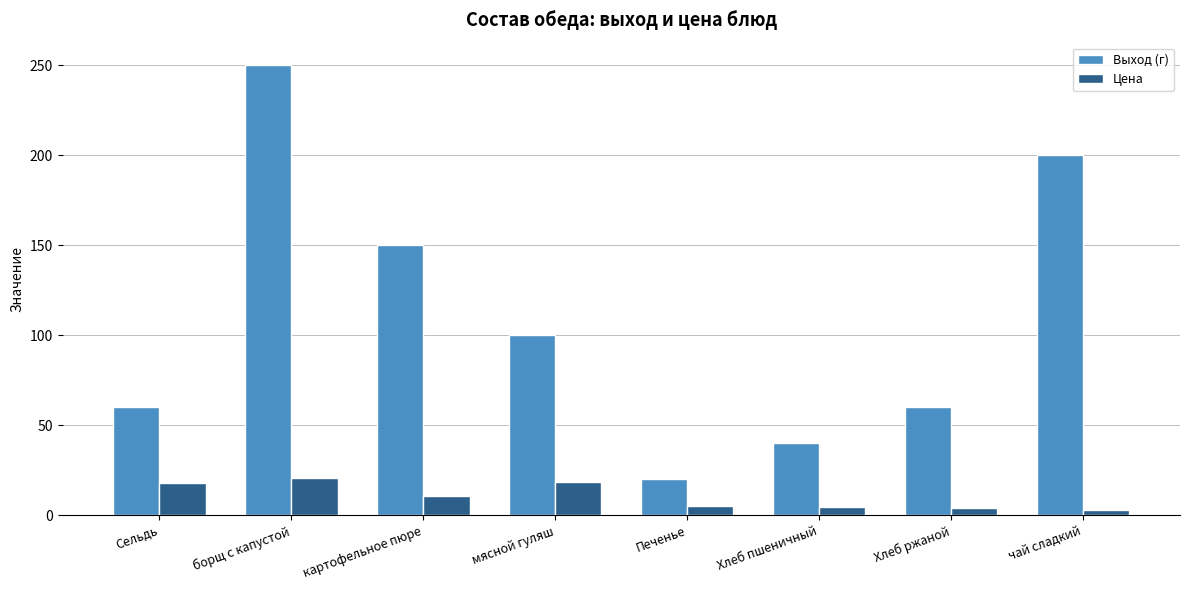

Which series has the largest range (max minus min)?

Выход (г)